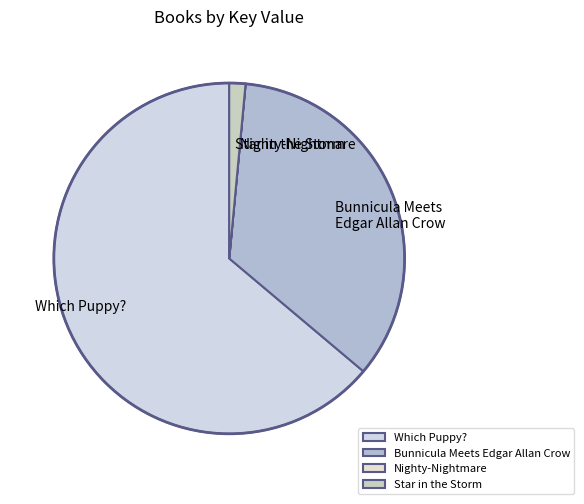

Which slice represents more than half of the pie?

Which Puppy?